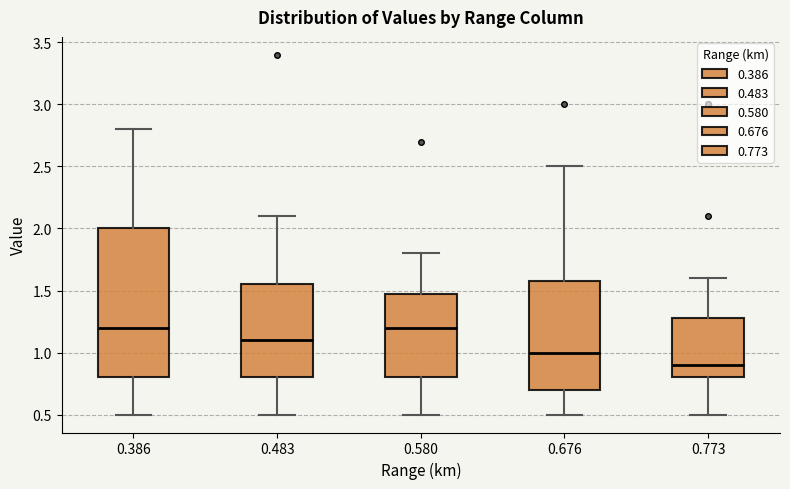

Which box is the tallest, from its lower edge to its upper edge?

0.386